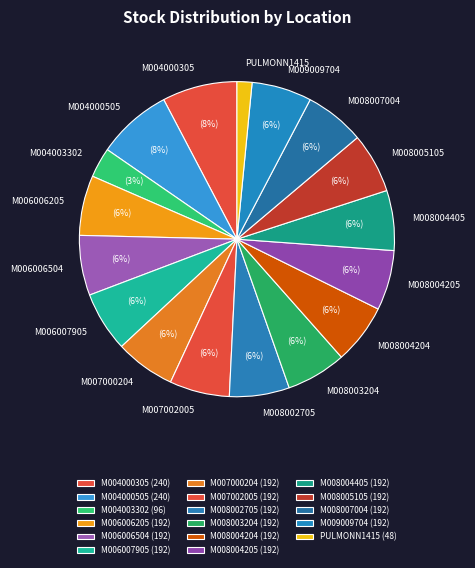

What is the ratio of the value at M009009704 to the value at M008004405?

1.0